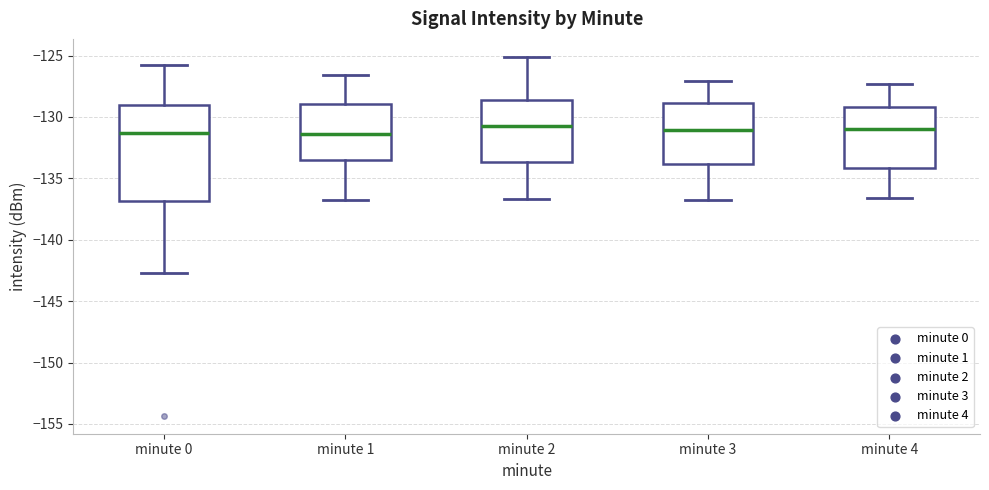

Reading left to right, read every box against the y-axis: the position of its median line, the range the box covers, and the ends of its whiskers. The values are not printed on the chart, so give them approximately, as read against the axis.

minute 0: median -131.5, box -137.0 to -129.0, whiskers -142.5 to -126.0
minute 1: median -131.5, box -133.5 to -129.0, whiskers -137.0 to -126.5
minute 2: median -130.5, box -133.5 to -128.5, whiskers -136.5 to -125.0
minute 3: median -131.0, box -134.0 to -129.0, whiskers -137.0 to -127.0
minute 4: median -131.0, box -134.0 to -129.0, whiskers -136.5 to -127.5